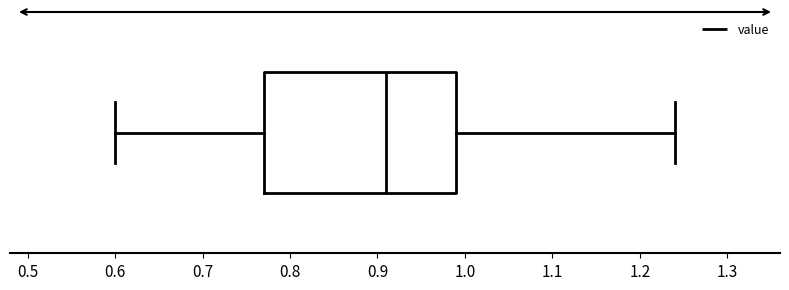

Where does the left whisker of the box end on the x-axis? The values are not printed on the chart, so give them approximately, as read against the axis.

0.60